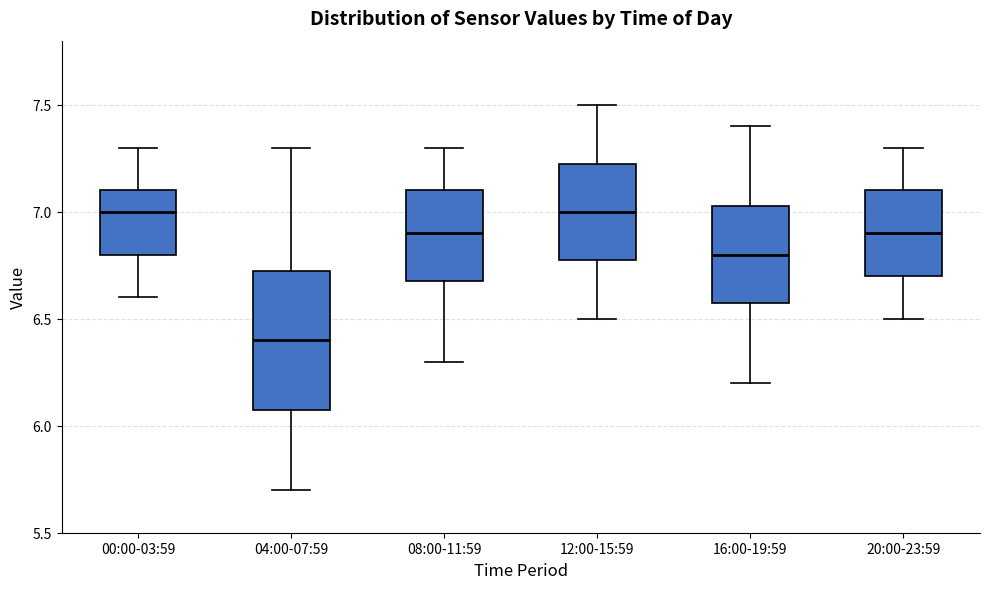

Where does the median line of the box for 04:00-07:59 sit on the y-axis? The values are not printed on the chart, so give them approximately, as read against the axis.

6.40